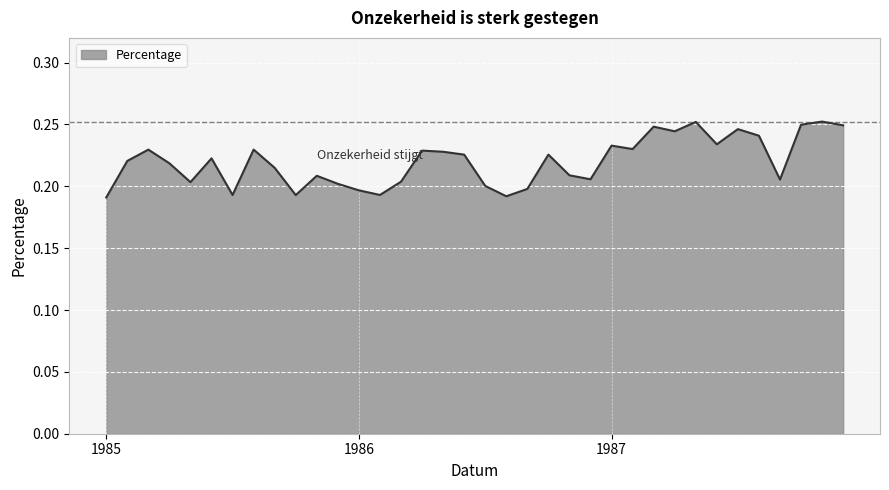

What is the minimum value shown in the chart?

0.2